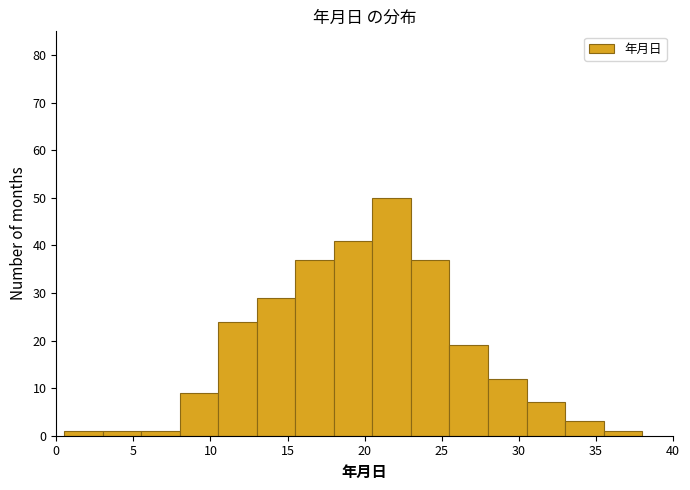

Reading left to right, transcribe this chart: for each bar, give the range it covers on the x-axis and its height. The values are not printed on the chart, so give them approximately, as read against the axis.

0.5 to 3.0: 1
3.0 to 5.5: 1
5.5 to 8.0: 1
8.0 to 10.5: 9
10.5 to 13.0: 24
13.0 to 15.5: 29
15.5 to 18.0: 37
18.0 to 20.5: 41
20.5 to 23.0: 50
23.0 to 25.5: 37
25.5 to 28.0: 19
28.0 to 30.5: 12
30.5 to 33.0: 7
33.0 to 35.5: 3
35.5 to 38.0: 1